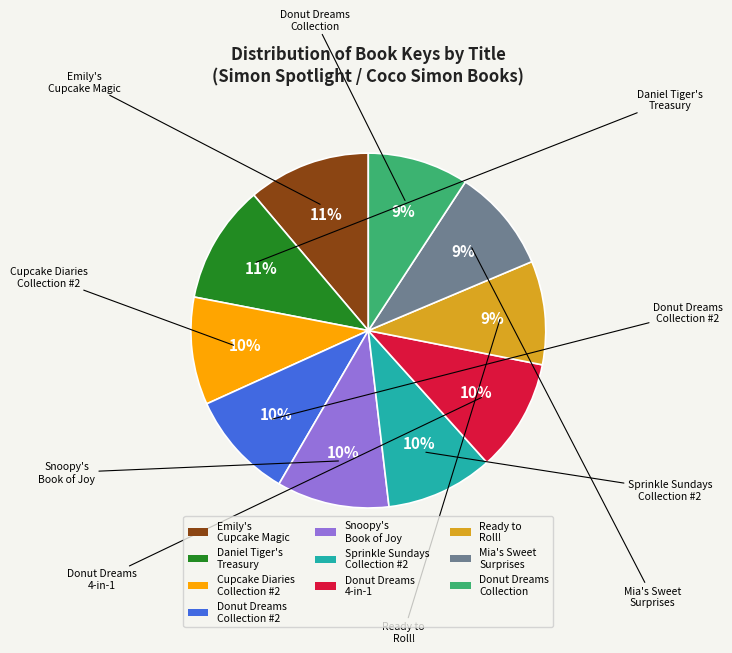

Does Cupcake Diaries Collection #2 account for over 50% of the chart?

No